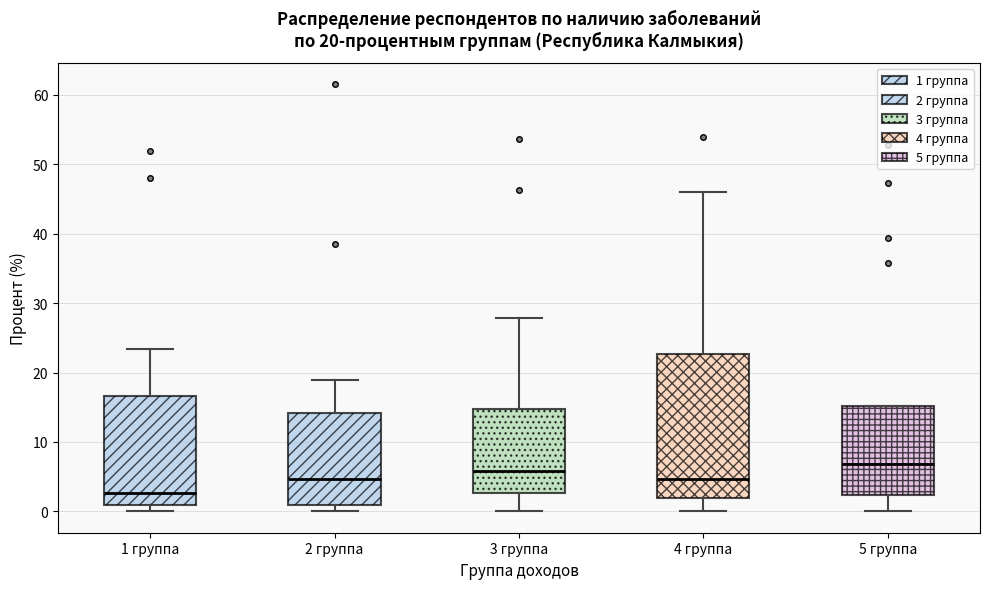

Comparing the boxes themselves (not the whiskers), which one is the tallest?

4 группа